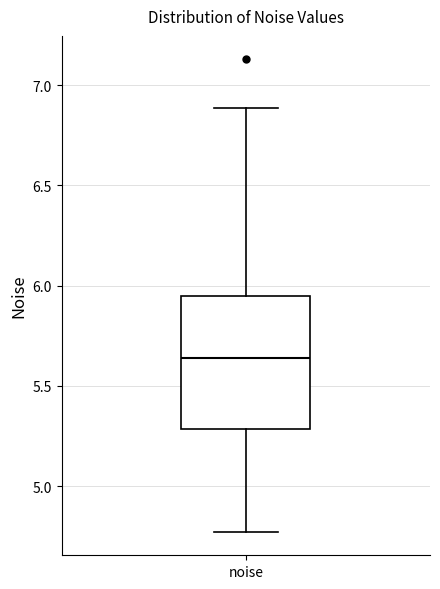

Where is the upper edge of the box for noise on the y-axis? The values are not printed on the chart, so give them approximately, as read against the axis.

5.95